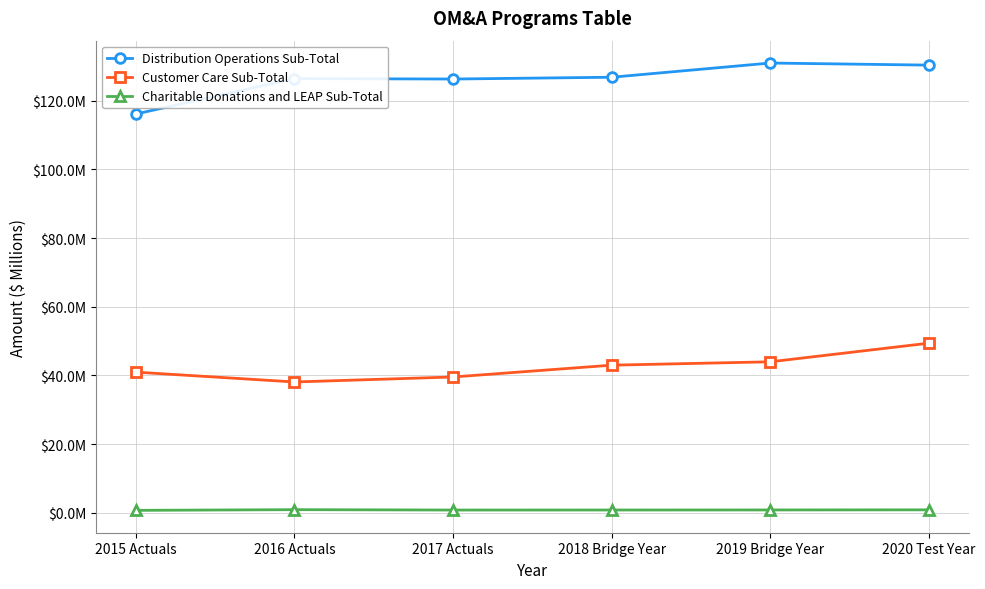

At which label is Distribution Operations Sub-Total closest to 123?

2017 Actuals